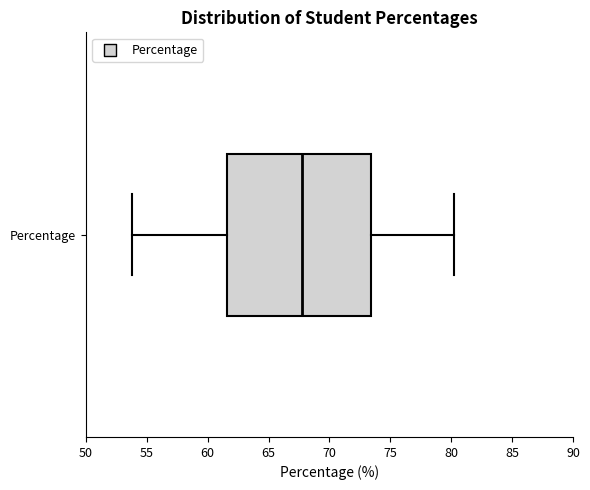

Where does the left whisker of the box for Percentage end on the x-axis? The values are not printed on the chart, so give them approximately, as read against the axis.

54.0